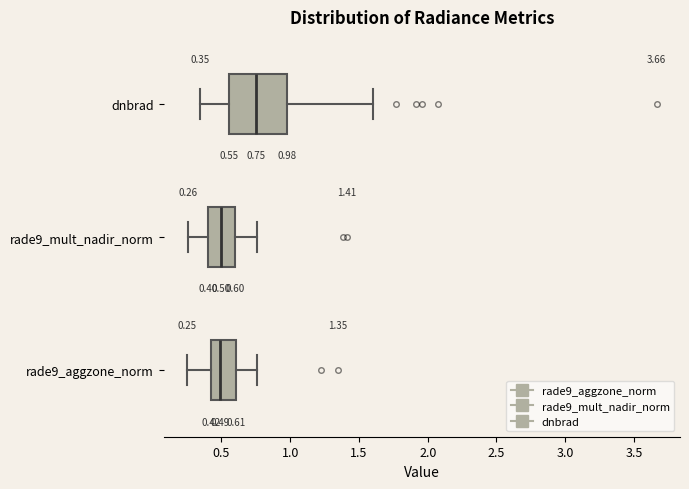

Which box is the widest, from its left edge to its right edge?

dnbrad